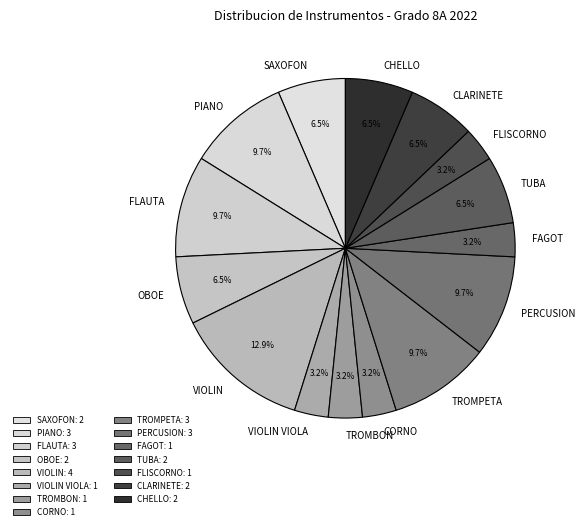

To the nearest percent, what is the combined percentage of TROMBON and FLISCORNO?

6%